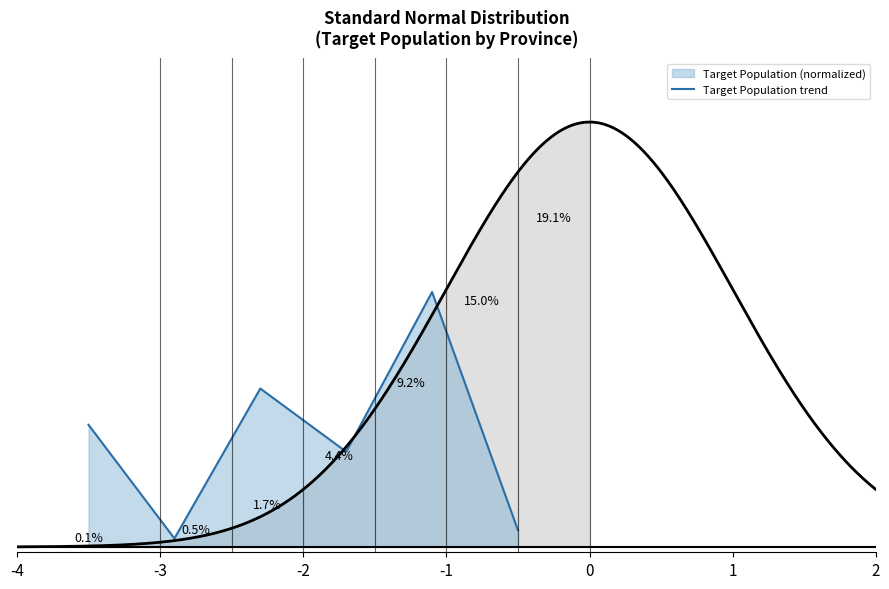

What is the change in value from -1 to 0?

+0.1